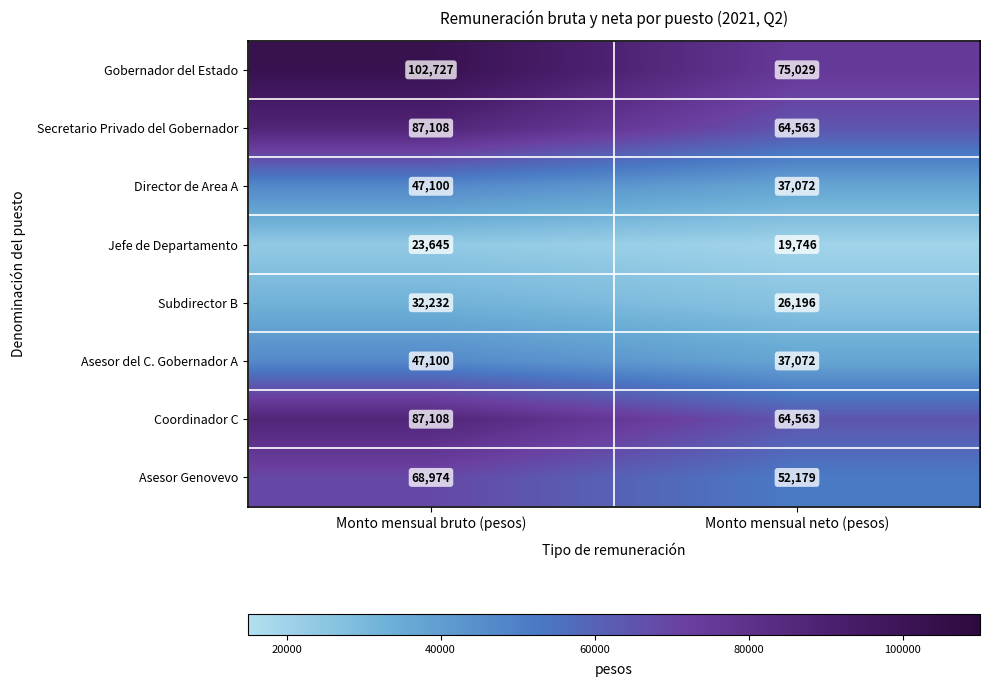

What is the difference between the maximum and minimum values in the Secretario Privado del Gobernador series?

22545